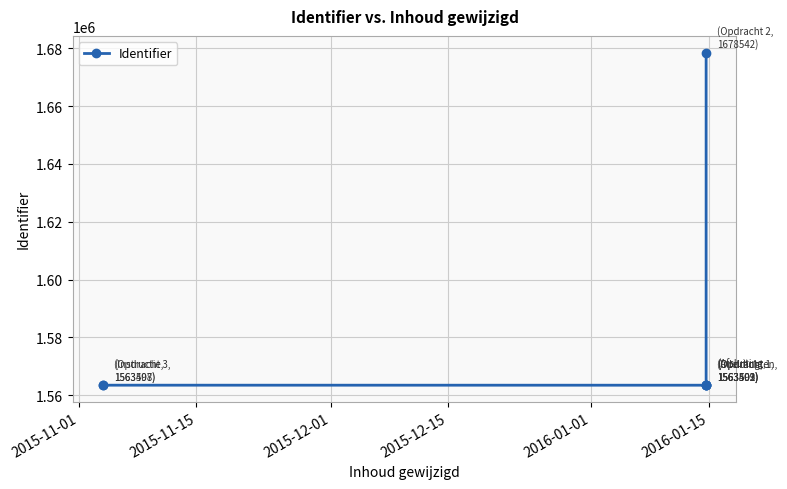

How many values exceed 1563502?

3